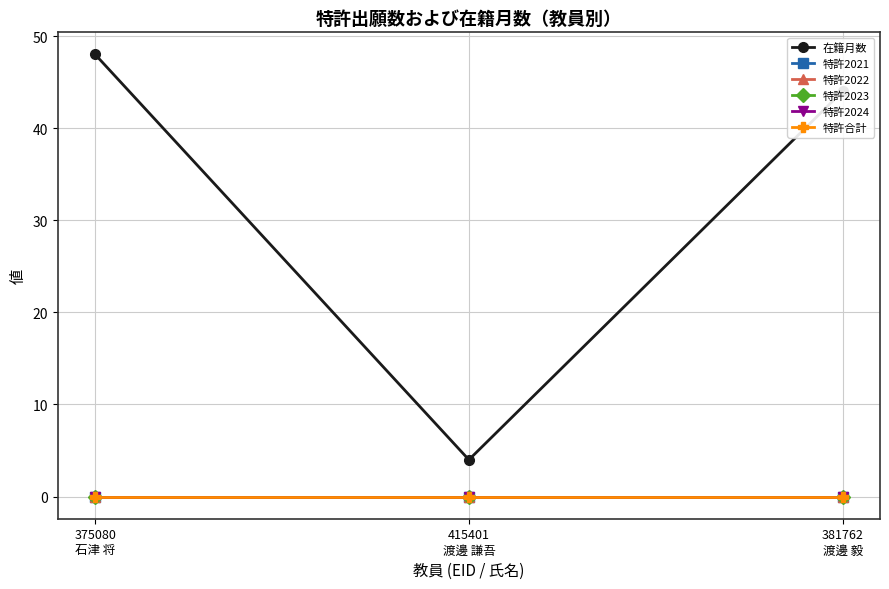

Is this an area chart (filled region under the line)?

No